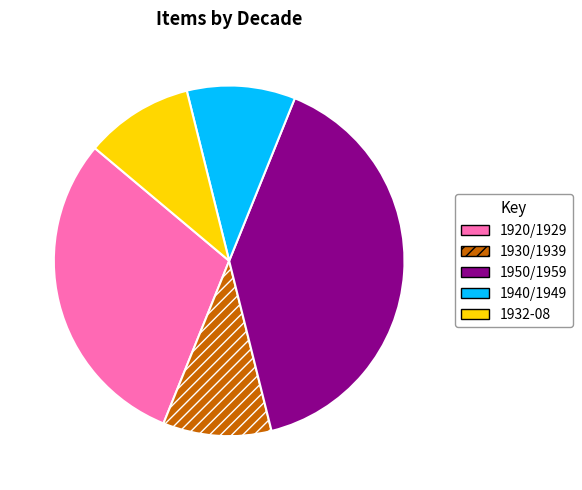

Is it true that 1940/1949 is 2% of the pie?

False